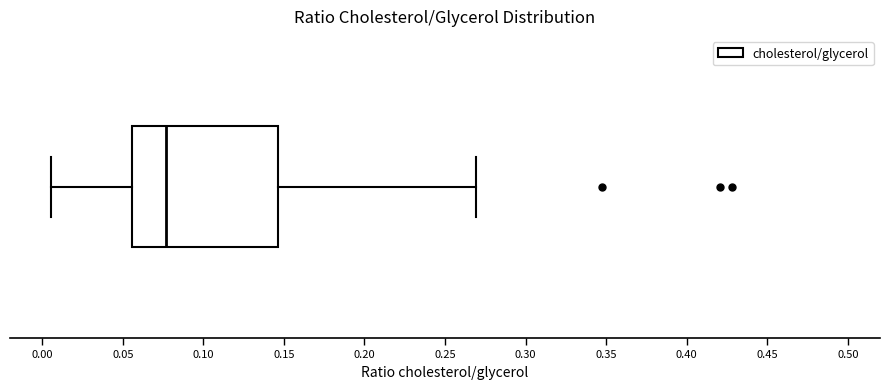

Where does the right whisker of the box end on the x-axis? The values are not printed on the chart, so give them approximately, as read against the axis.

0.270